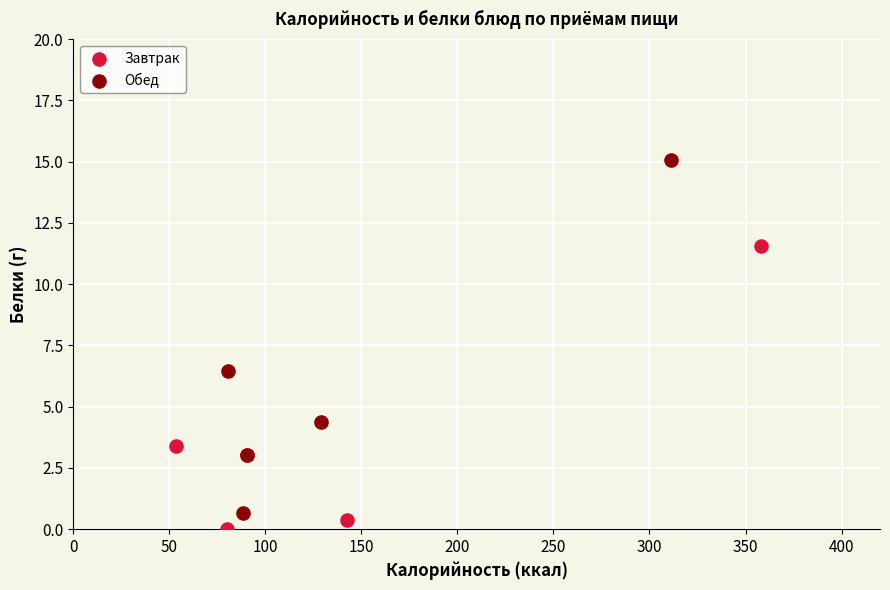

Which series reaches the maximum Y coordinate?

Обед